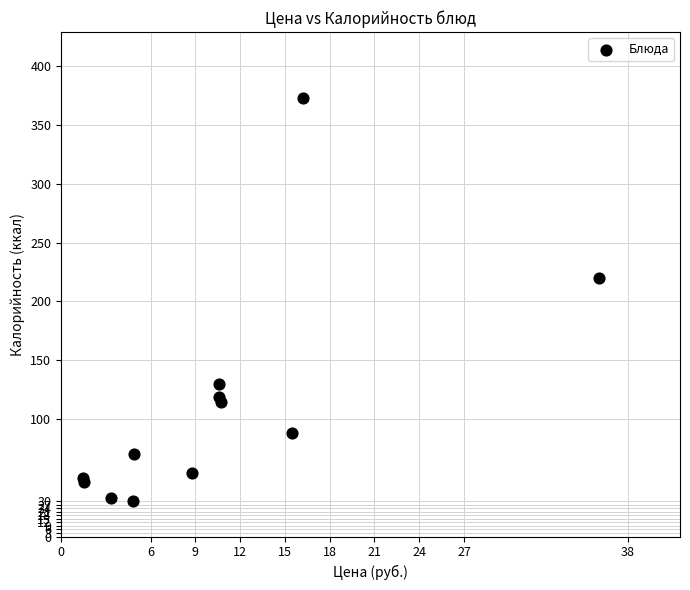

What Y value in the scatter plot is closest to 201?

219.5